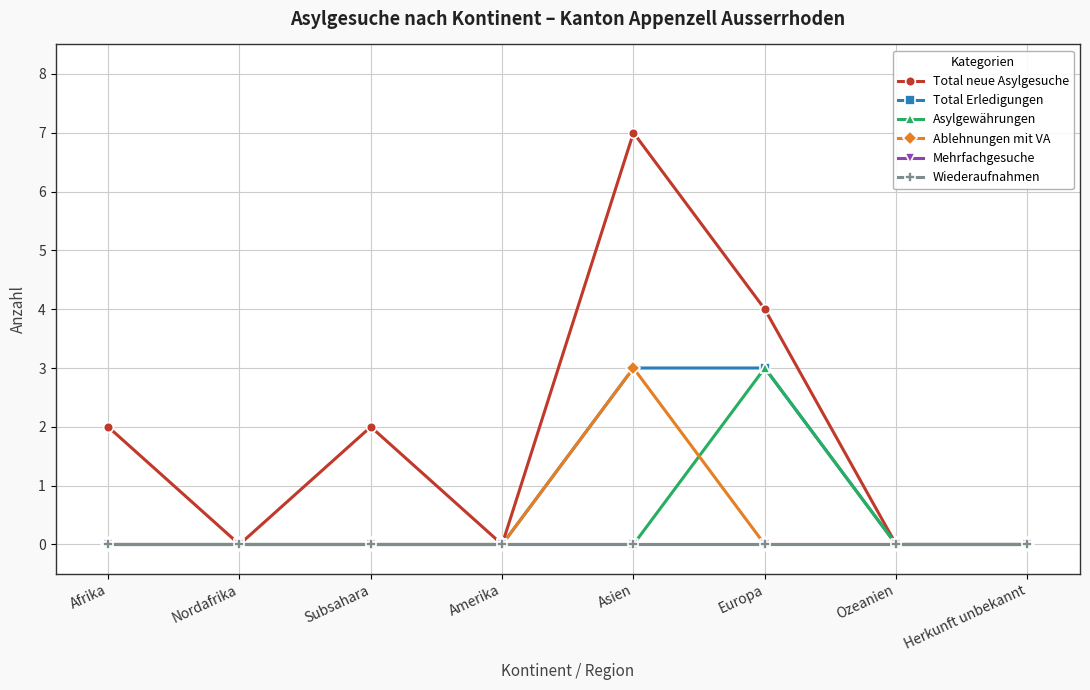

True or false: Ablehnungen mit VA has a value of -1 at Nordafrika.

False